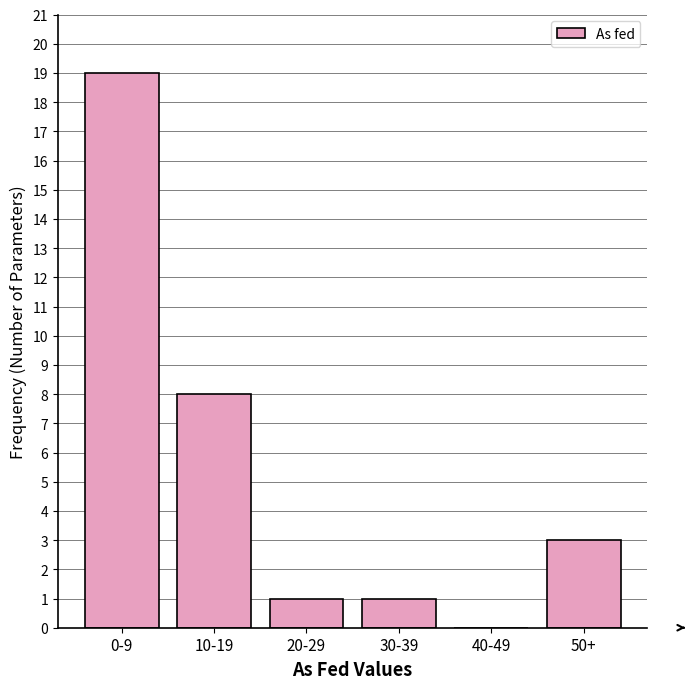

Reading left to right, extract all data points from this chart.

0-9=19	10-19=8	20-29=1	30-39=1	40-49=0	50+=3